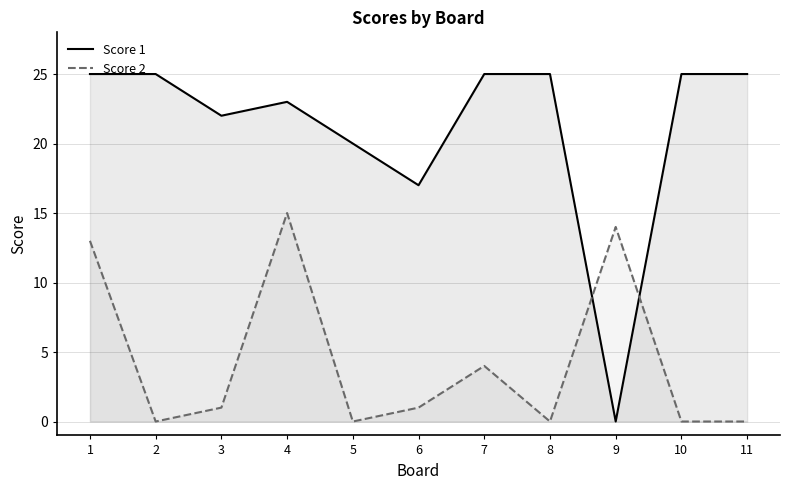

Count the number of categories in the chart.

11